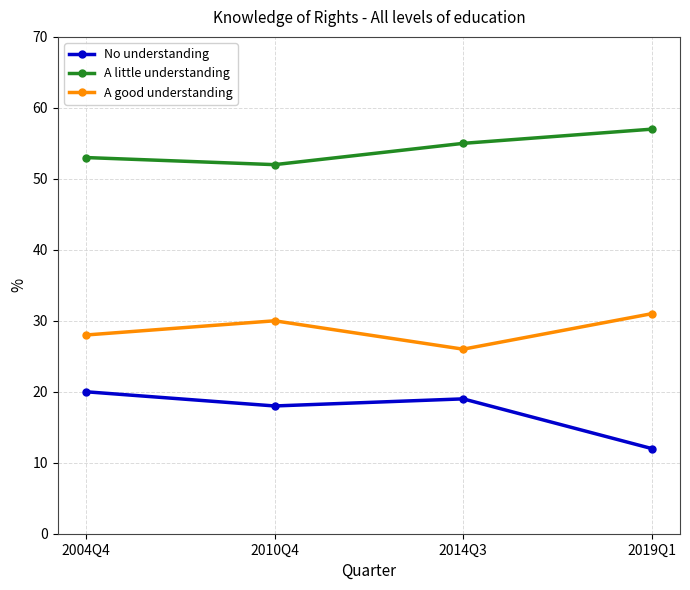

What is the difference between the highest and lowest values at 2004Q4?

33